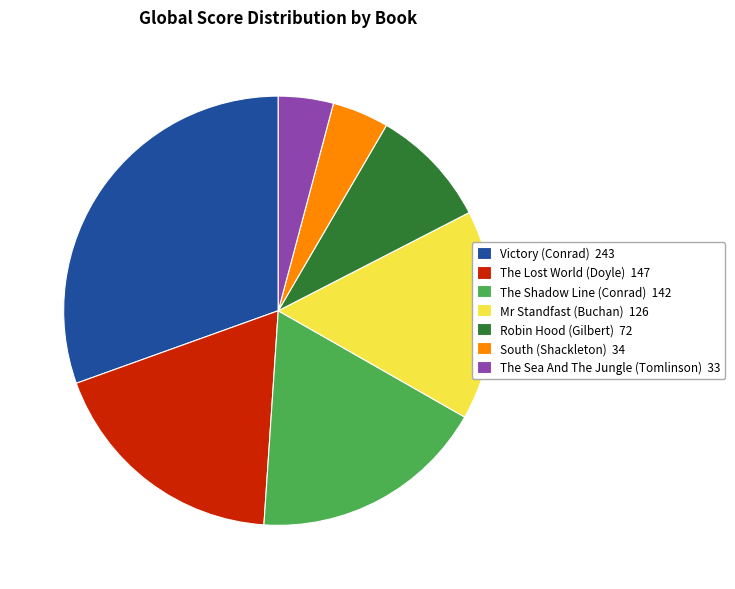

Is it true that The Shadow Line (Conrad) 142 is 18% of the pie?

True